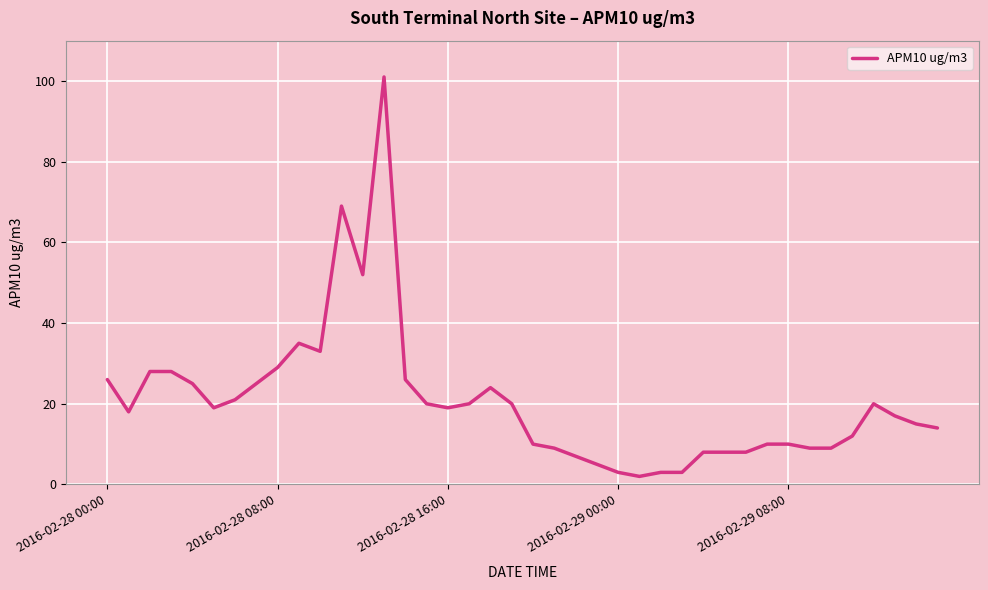

Reading left to right, what are all the values shown in this chart?

26	18	28	28	25	19	21	25	29	35	33	69	52	101	26	20	19	20	24	20	10	9	7	5	3	2	3	3	8	8	8	10	10	9	9	12	20	17	15	14